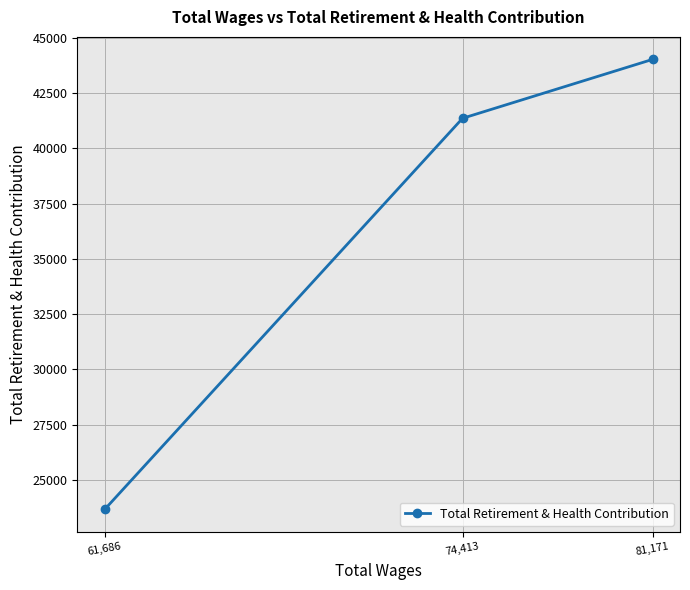

What is the average value?

36347